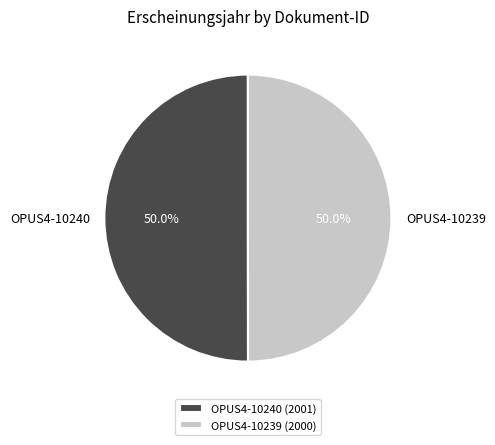

Is it true that OPUS4-10240 is 61% of the pie?

False